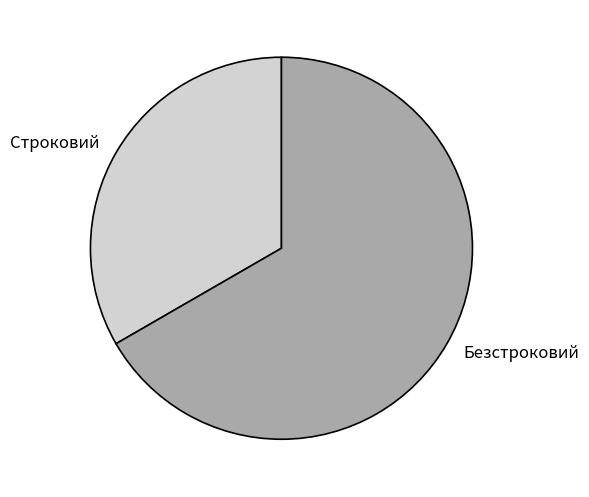

Do Строковий and Безстроковий together represent more than half of the pie?

Yes